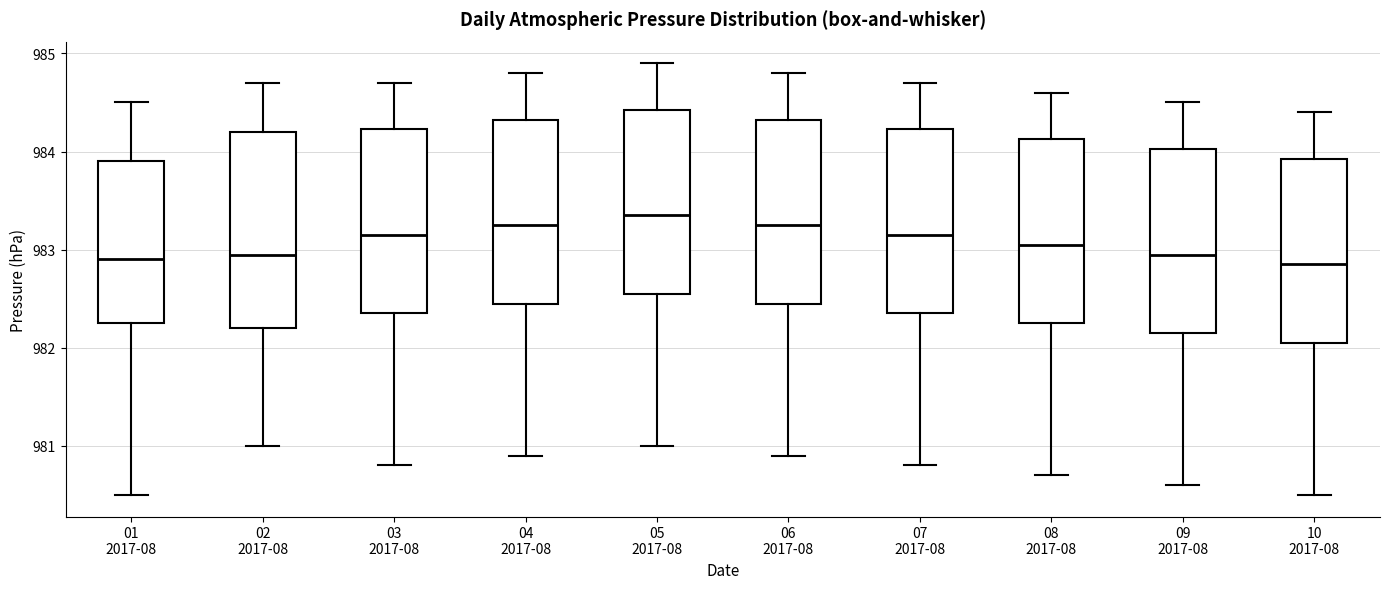

Where does the median line of the box for 01 2017-08 sit on the y-axis? The values are not printed on the chart, so give them approximately, as read against the axis.

982.9